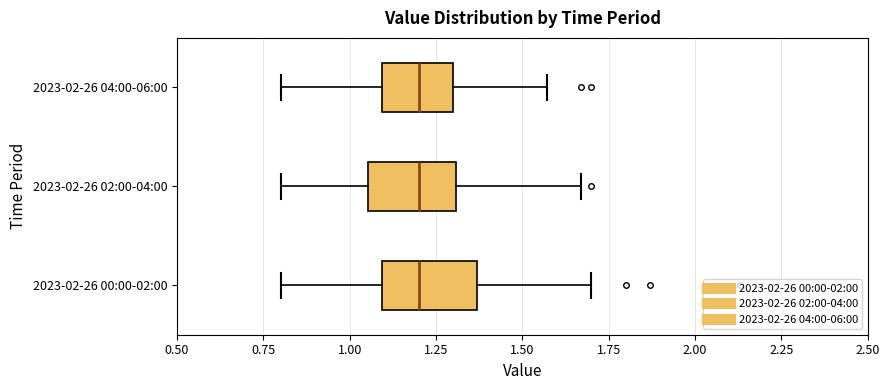

Reading bottom to top, read every box against the x-axis: the position of its median line, the range the box covers, and the ends of its whiskers. The values are not printed on the chart, so give them approximately, as read against the axis.

2023-02-26 00:00-02:00: median 1.20, box 1.10 to 1.35, whiskers 0.80 to 1.70
2023-02-26 02:00-04:00: median 1.20, box 1.05 to 1.30, whiskers 0.80 to 1.65
2023-02-26 04:00-06:00: median 1.20, box 1.10 to 1.30, whiskers 0.80 to 1.55